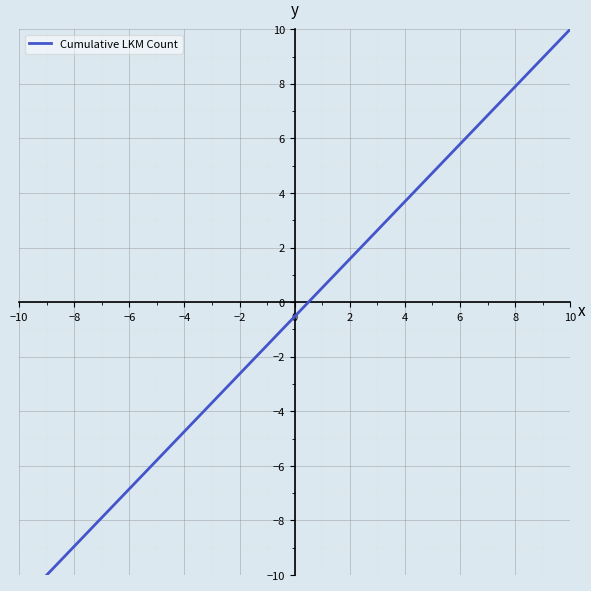

Reading right to left, transcribe all the data shown in this chart.

10.0	8.9	7.9	6.8	5.8	4.7	3.7	2.6	1.6	0.5	-0.5	-1.6	-2.6	-3.7	-4.7	-5.8	-6.8	-7.9	-8.9	-10.0